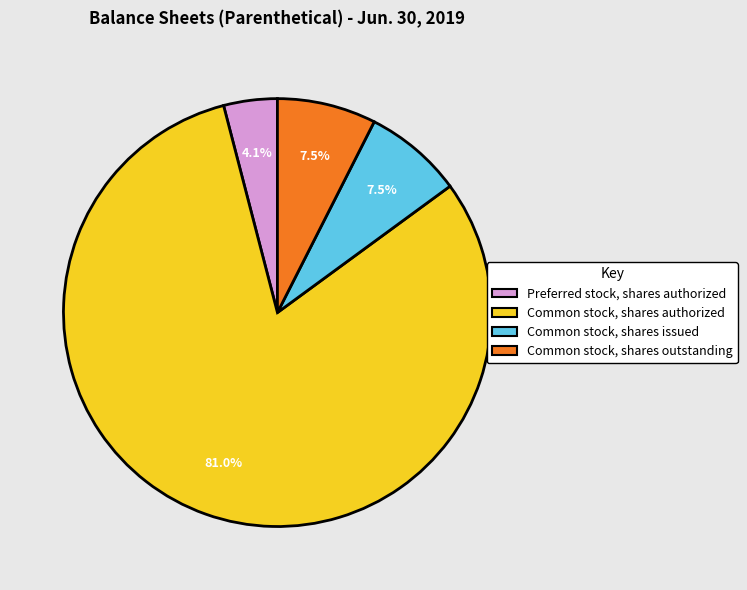

To the nearest percent, what is the average slice percentage?

25%